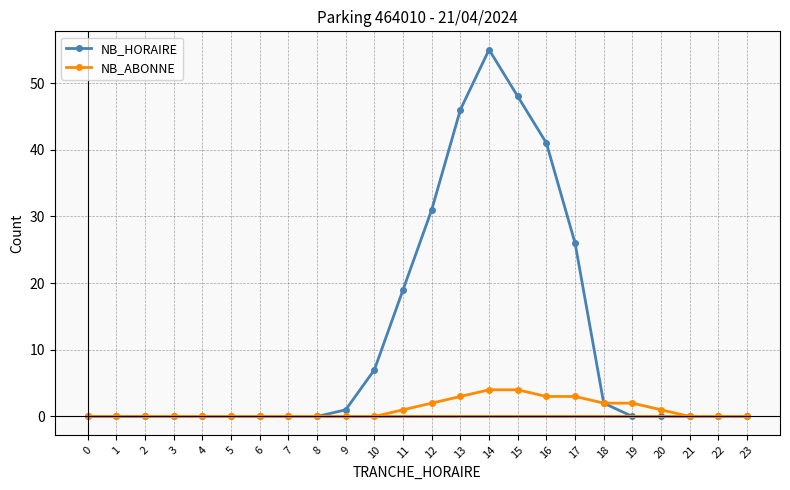

True or false: NB_ABONNE and NB_HORAIRE cross at least once.

False